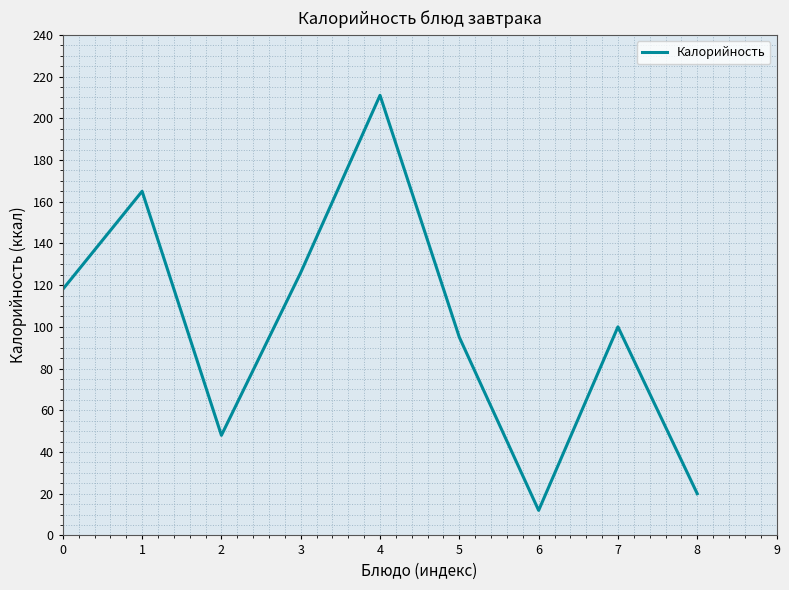

List the labels in order of value, largest first.

4, 1, 3, 0, 7, 5, 2, 8, 6